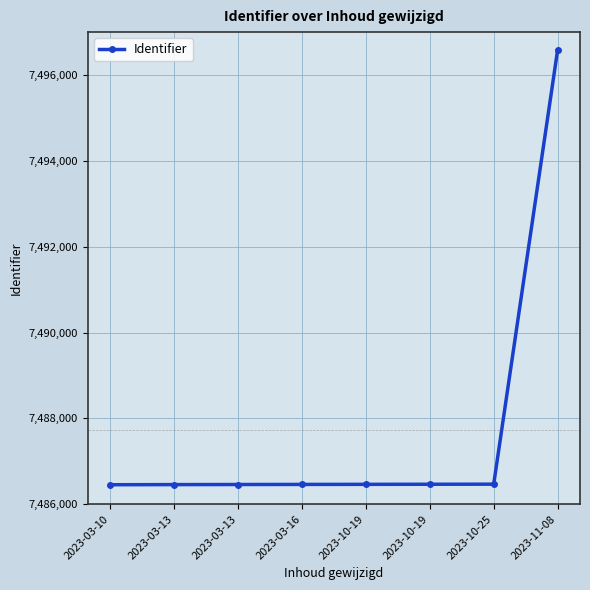

Read the value at 2023-10-25, to the nearest 10.

7486470